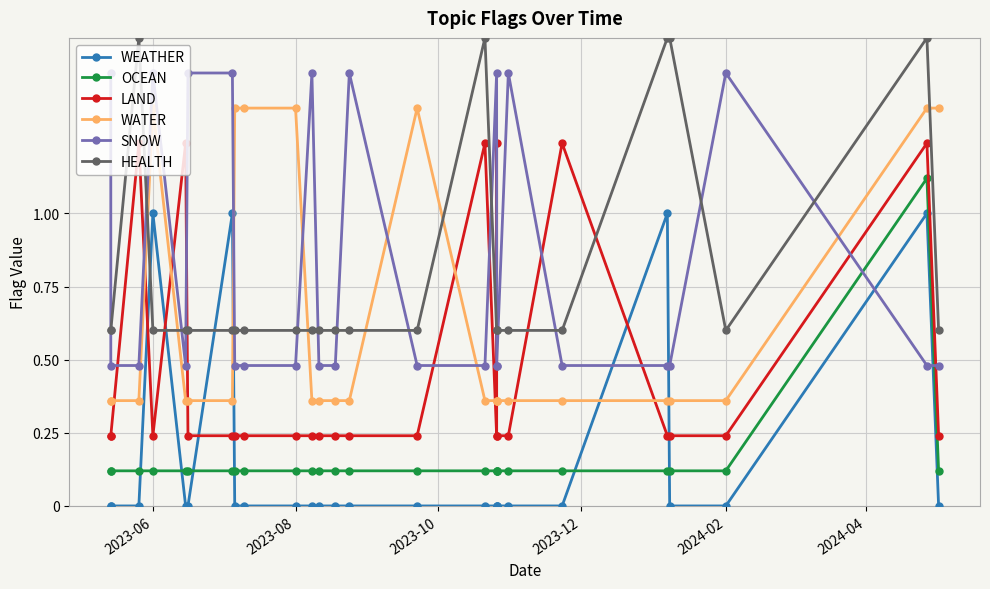

Reading right to left, extract all data points from this chart.

WEATHER: 0.0	1.0	0.0	0.0	1.0	0.0	0.0	0.0	0.0	0.0	0.0	0.0	0.0	0.0	0.0	0.0	0.0	0.0	0.0	1.0	0.0	0.0	1.0	0.0	0.0	0.0
OCEAN: 0.1	1.1	0.1	0.1	0.1	0.1	0.1	0.1	0.1	0.1	0.1	0.1	0.1	0.1	0.1	0.1	0.1	0.1	0.1	0.1	0.1	0.1	0.1	0.1	0.1	0.1
LAND: 0.2	1.2	0.2	0.2	0.2	1.2	0.2	0.2	1.2	0.2	1.2	0.2	0.2	0.2	0.2	0.2	0.2	0.2	0.2	0.2	0.2	1.2	0.2	1.2	0.2	0.2
WATER: 1.4	1.4	0.4	0.4	0.4	0.4	0.4	0.4	0.4	0.4	0.4	1.4	0.4	0.4	0.4	0.4	1.4	1.4	1.4	0.4	0.4	0.4	1.4	0.4	0.4	0.4
SNOW: 0.5	0.5	1.5	0.5	0.5	0.5	1.5	0.5	0.5	1.5	0.5	0.5	1.5	0.5	0.5	1.5	0.5	0.5	0.5	1.5	1.5	0.5	1.5	0.5	0.5	1.5
HEALTH: 0.6	1.6	0.6	1.6	1.6	0.6	0.6	0.6	0.6	0.6	1.6	0.6	0.6	0.6	0.6	0.6	0.6	0.6	0.6	0.6	0.6	0.6	0.6	1.6	0.6	0.6